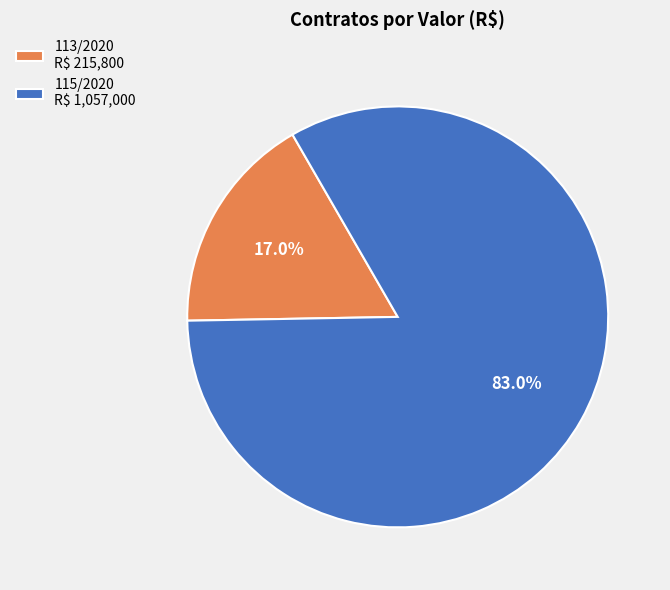

True or false: 113/2020 accounts for 17% of the total.

True